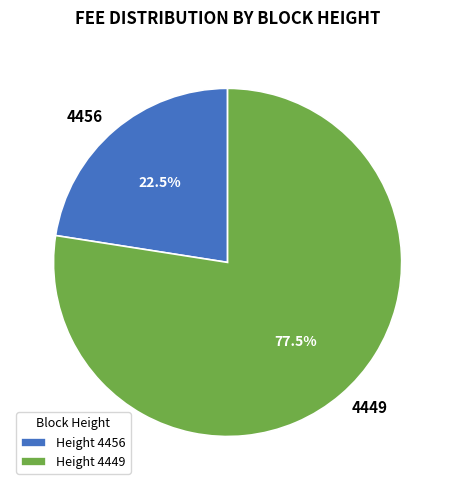

Which category has the smallest portion of the pie?

4456